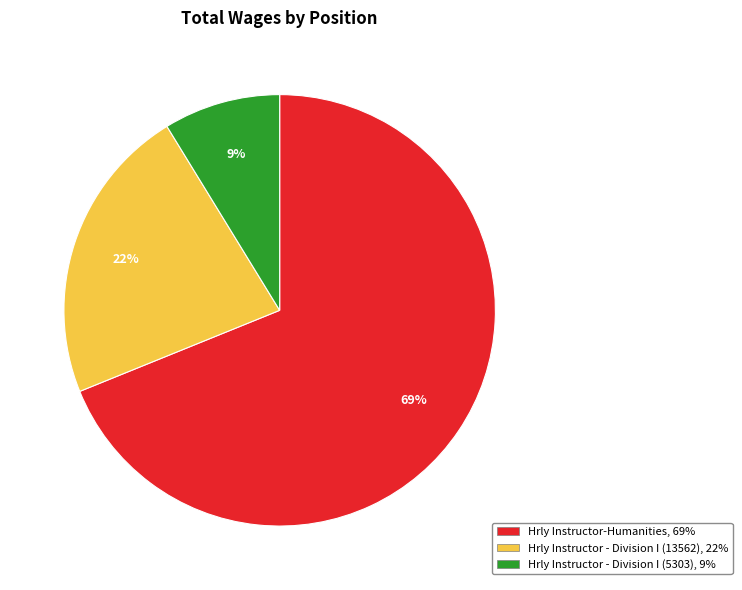

Is it true that Hrly Instructor - Division I (13562) is 22% of the pie?

True